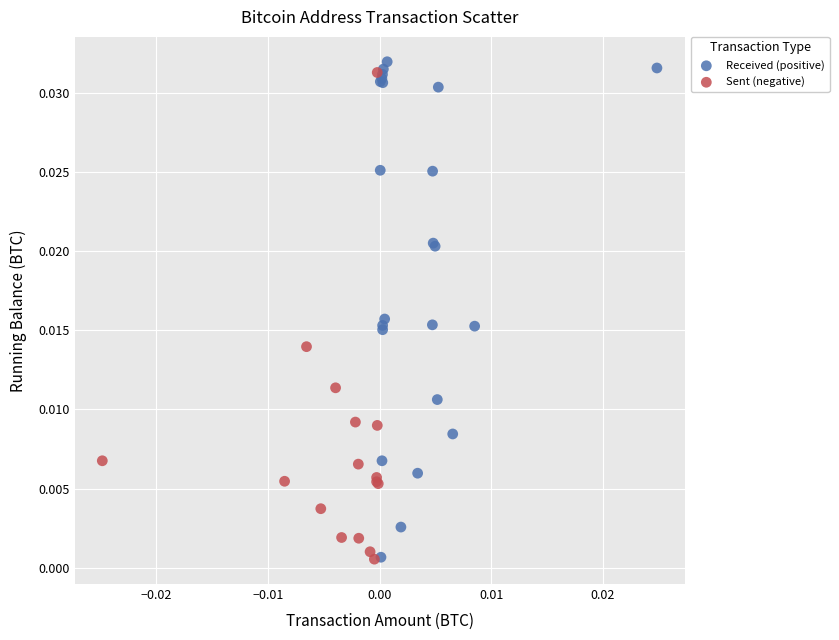

What are all the series names shown in the legend?

Received (positive), Sent (negative)